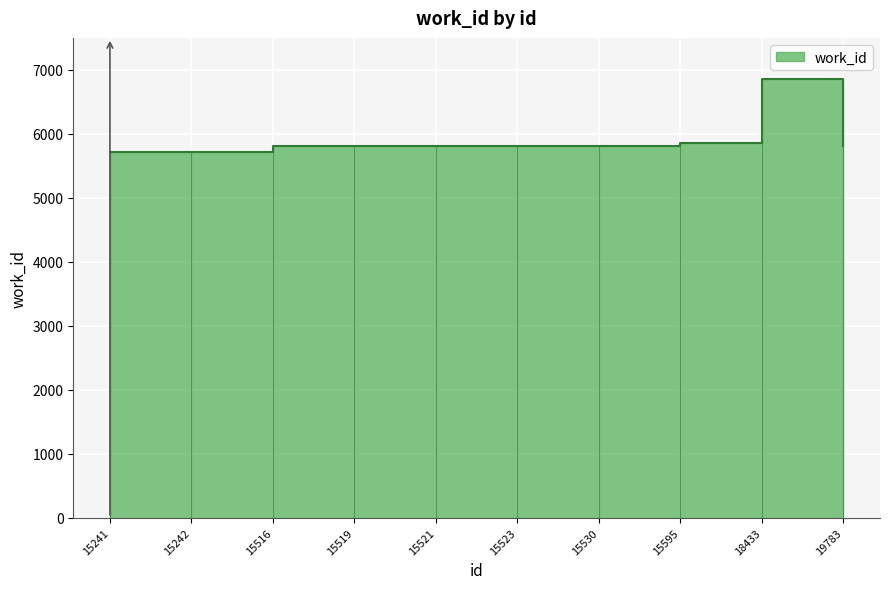

How many data points are less than 5813?

2